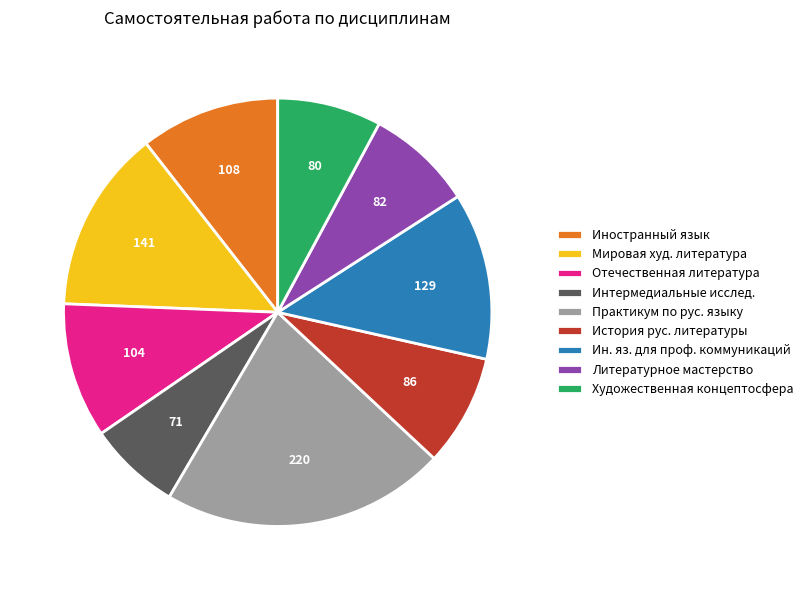

Combined, do Отечественная литература and Мировая худ. литература account for over 50%?

No